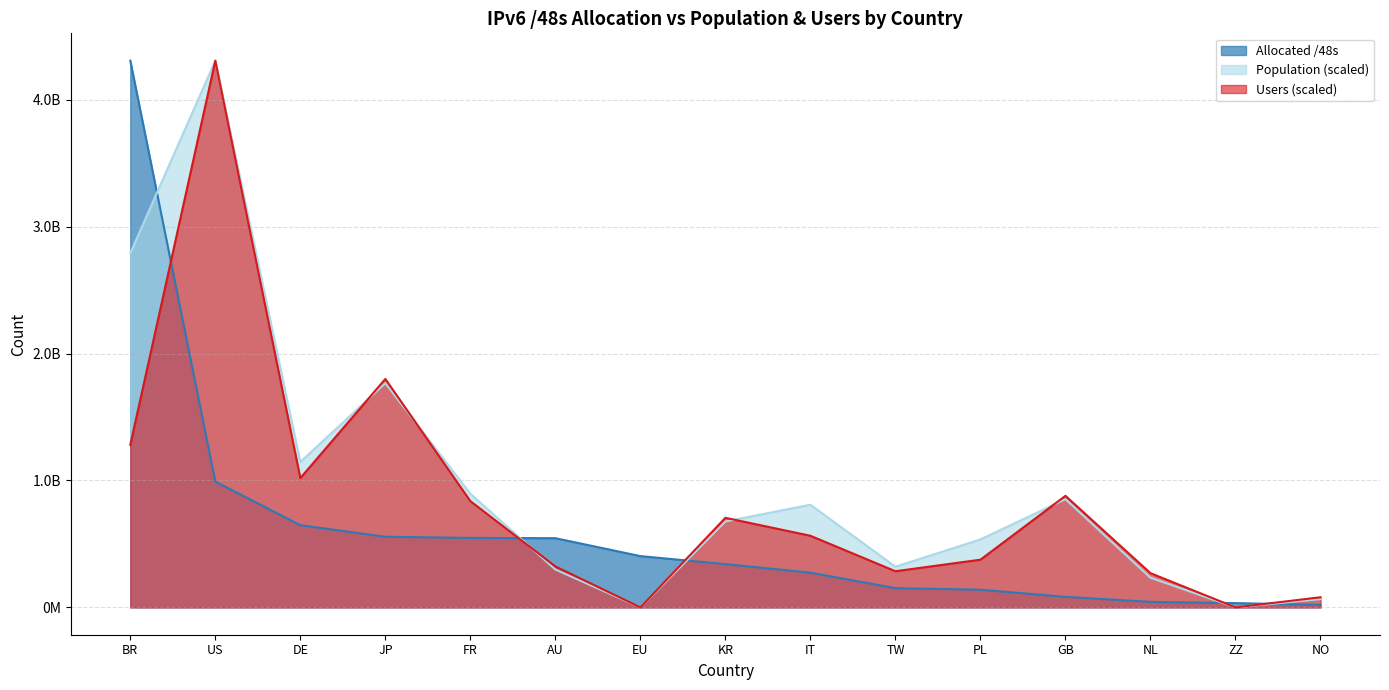

What value does the Population series have at FR?

895334385.1